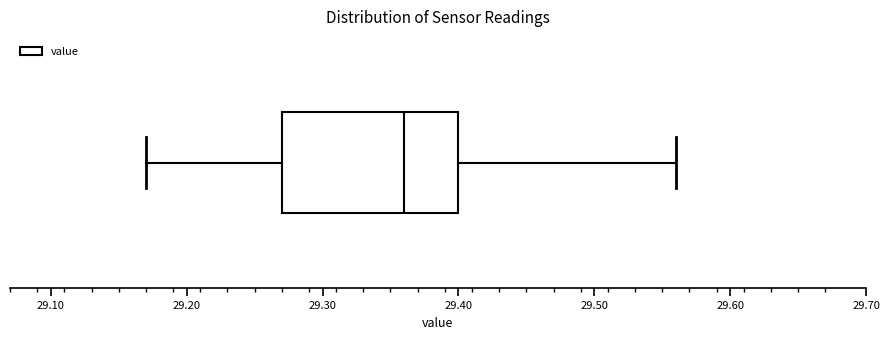

Where is the left edge of the box on the x-axis? The values are not printed on the chart, so give them approximately, as read against the axis.

29.27